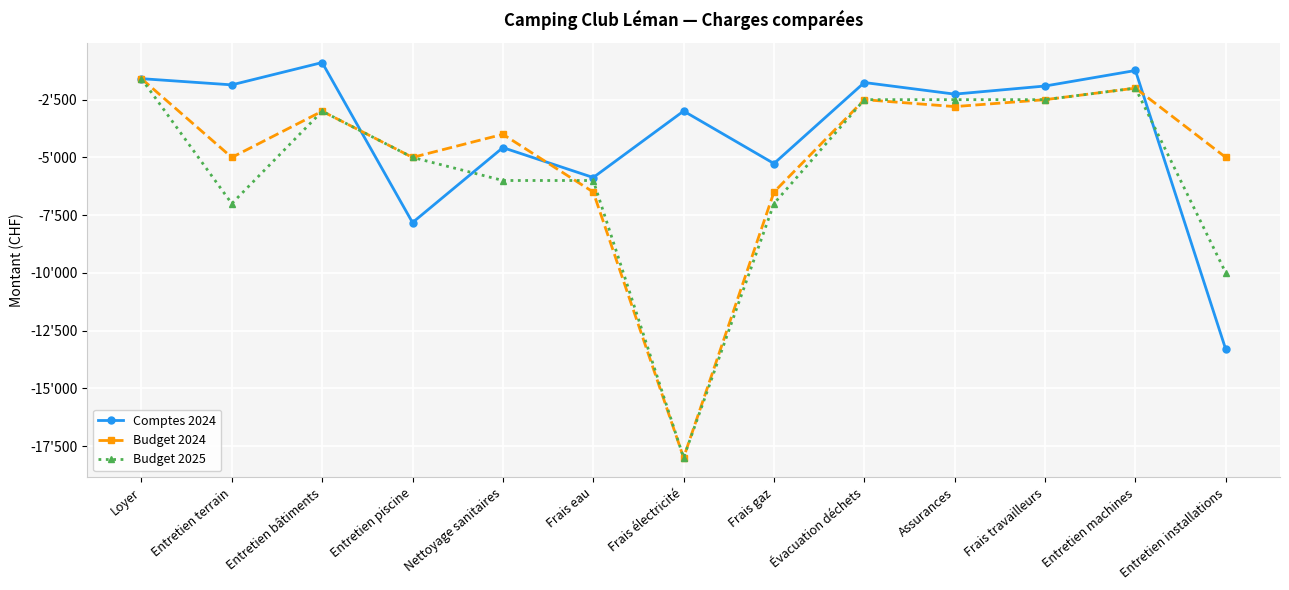

The value of Budget 2025 at Entretien terrain is -7000.0. True or false?

True